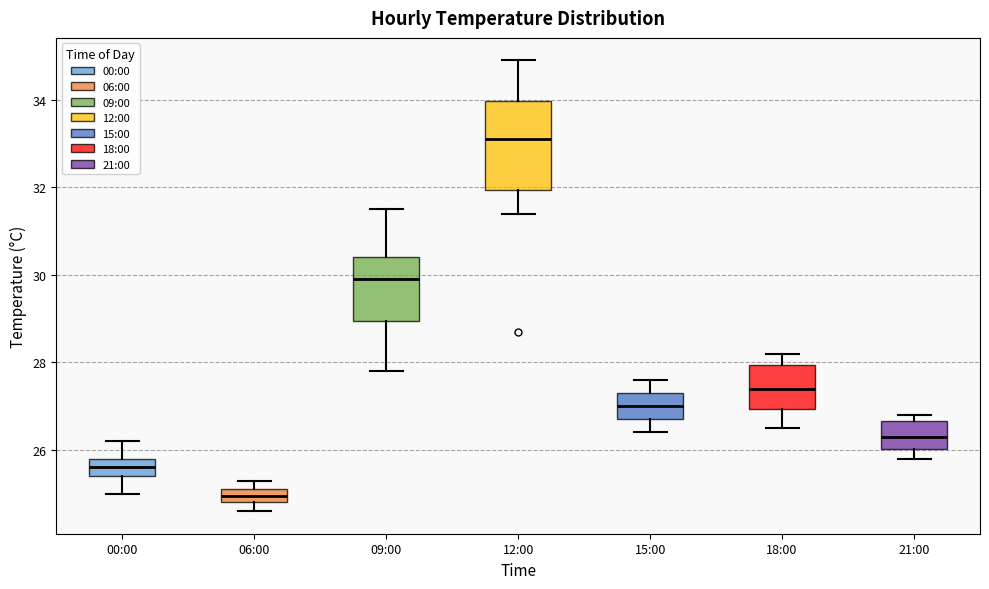

Reading left to right, transcribe this box plot: for each box, give where its median line is, the range the box spans, and where its two whiskers end, as read against the y-axis. The values are not printed on the chart, so give them approximately, as read against the axis.

00:00: median 25.6, box 25.4 to 25.8, whiskers 25.0 to 26.2
06:00: median 25.0, box 24.8 to 25.2, whiskers 24.6 to 25.4
09:00: median 30.0, box 29.0 to 30.4, whiskers 27.8 to 31.6
12:00: median 33.2, box 32.0 to 34.0, whiskers 31.4 to 35.0
15:00: median 27.0, box 26.8 to 27.4, whiskers 26.4 to 27.6
18:00: median 27.4, box 27.0 to 28.0, whiskers 26.6 to 28.2
21:00: median 26.4, box 26.0 to 26.6, whiskers 25.8 to 26.8